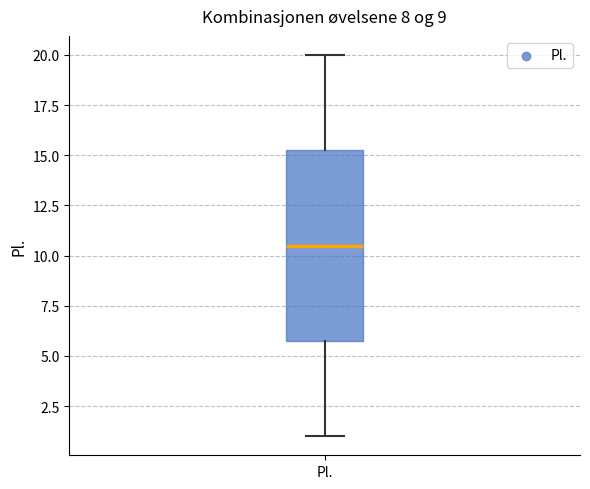

Read this box plot against the y-axis: the position of the median line, the range covered by the box, and the ends of both whiskers. The values are not printed on the chart, so give them approximately, as read against the axis.

median 10.5, box 6.0 to 15.5, whiskers 1.0 to 20.0